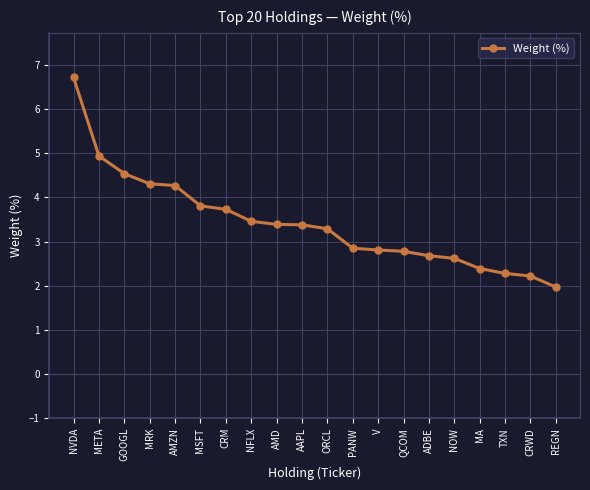

Where does the data first go above 3?

NVDA